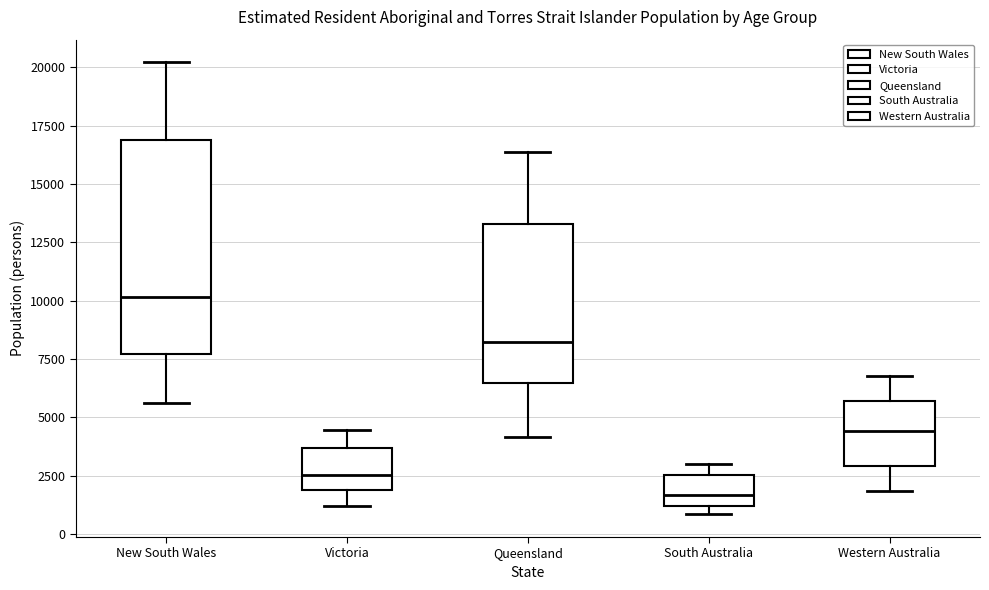

Which box's median line is the lowest?

South Australia